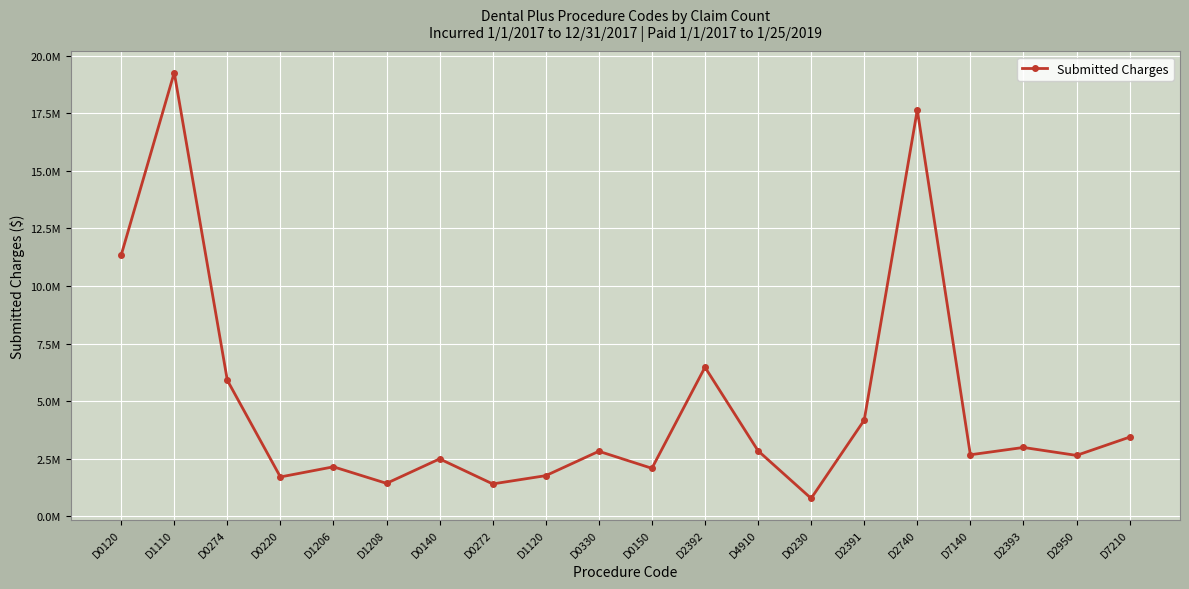

How many points are higher than both their immediate neighbors (excluding endpoints)?

7